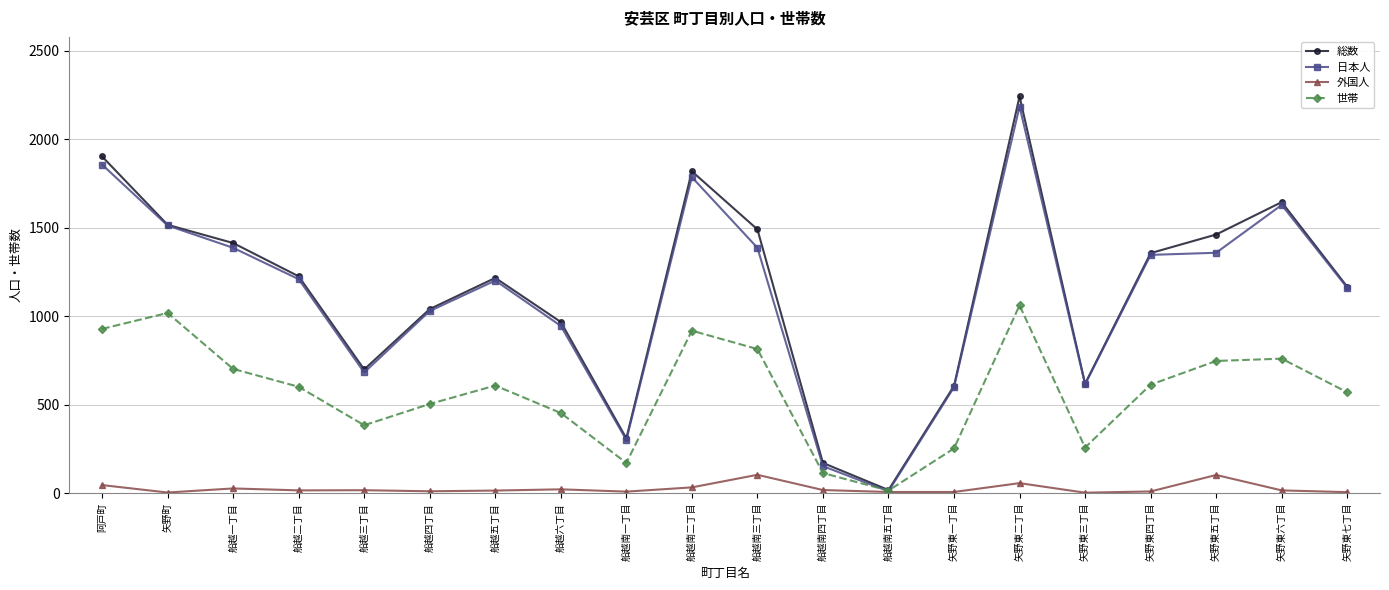

Does the chart have visible grid lines?

Yes